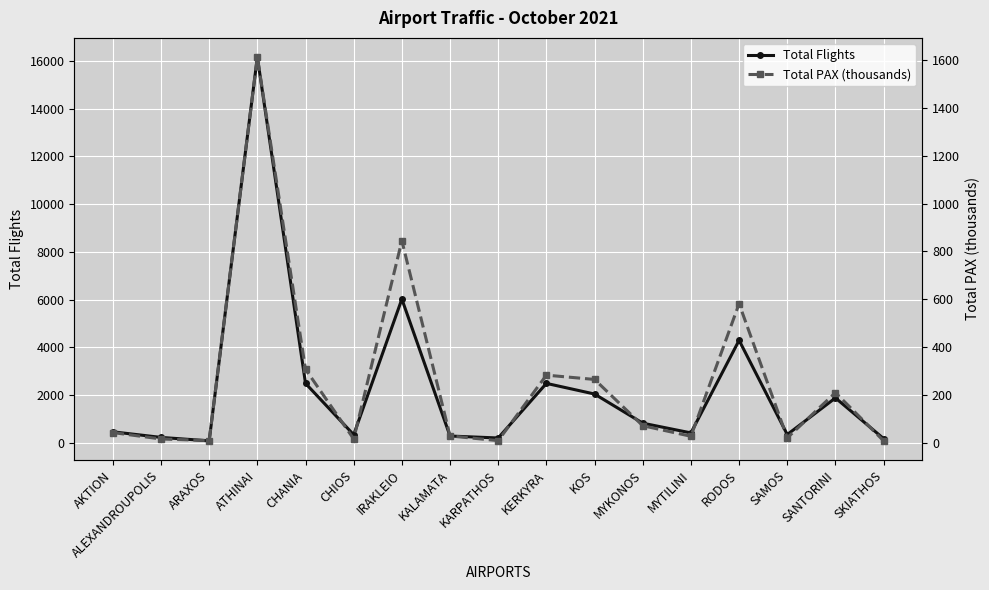

True or false: Total PAX (thousands) has a value of 307.9 at CHANIA.

True